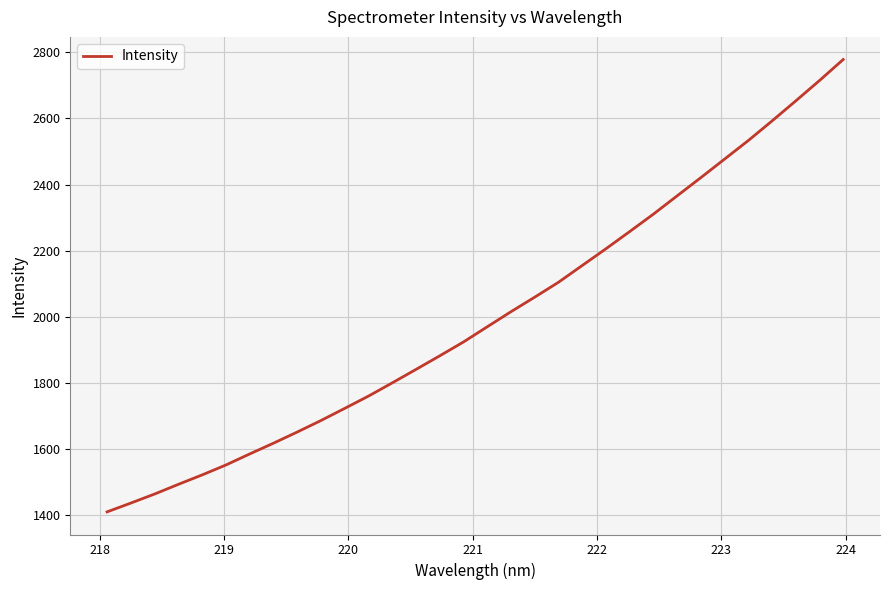

What is the greatest value displayed?

2778.3